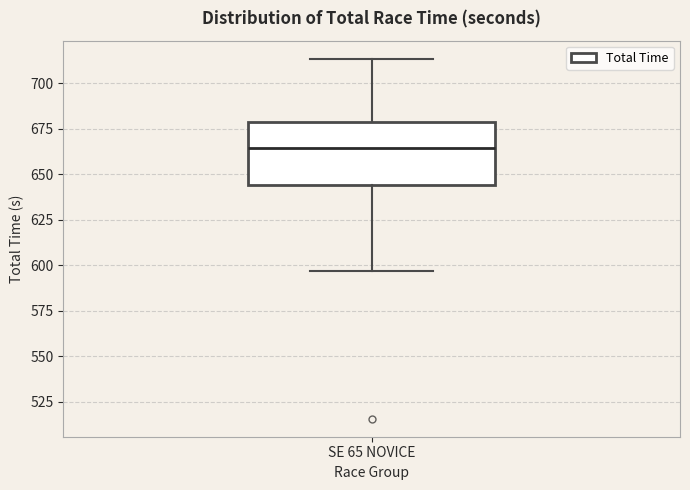

Transcribe this box plot: give where the median line is, the range the box spans, and where the two whiskers end, as read against the y-axis. The values are not printed on the chart, so give them approximately, as read against the axis.

median 665, box 645 to 680, whiskers 595 to 715